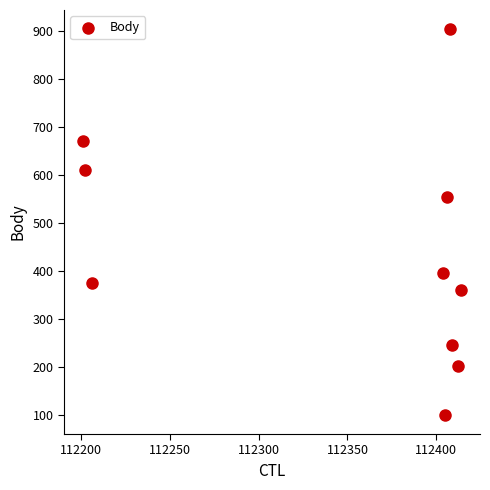

What is the average Y value?

442